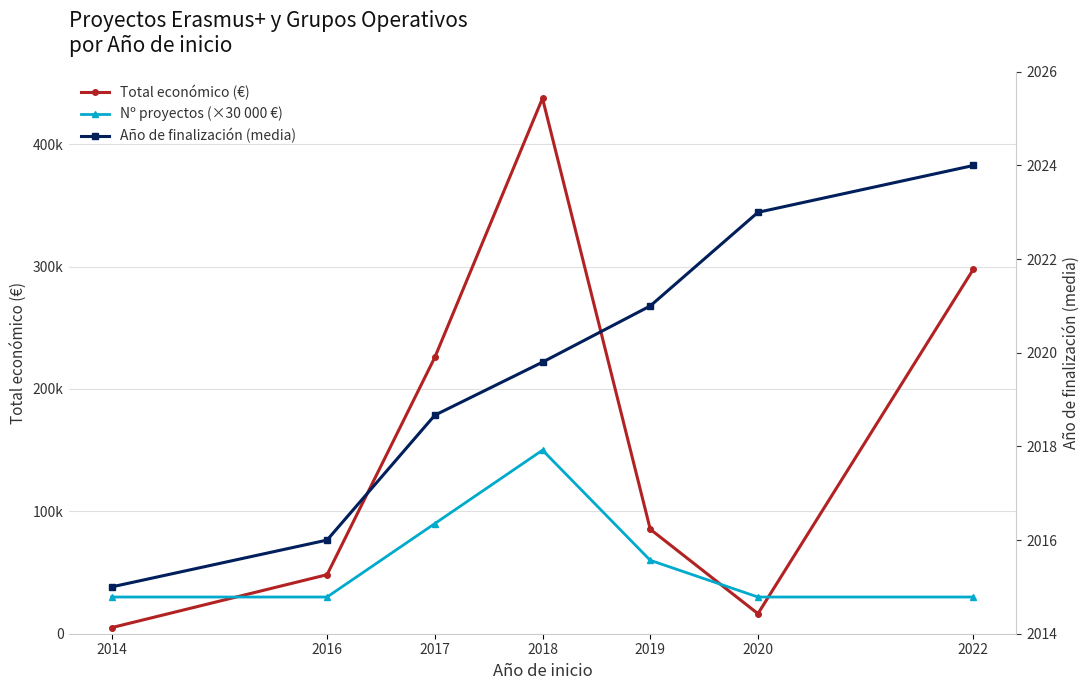

What is the value of the Nº proyectos (×30 000 €) point at the 1st from the left?

30000.0